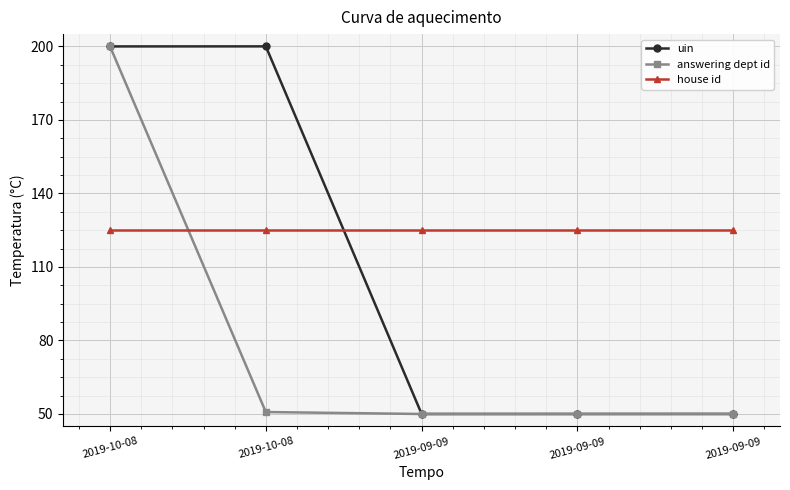

True or false: uin has a value of 56.9 at 2019-10-08.

False